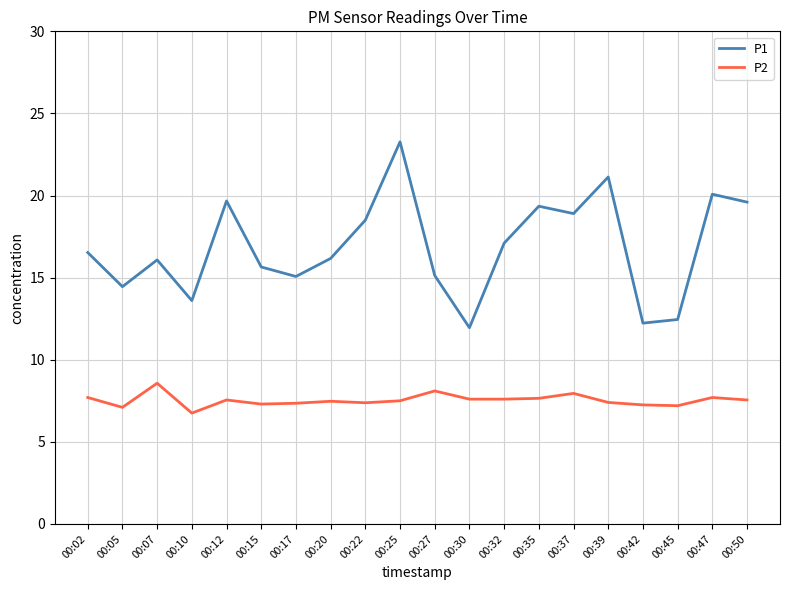

True or false: P1 and P2 intersect in this chart.

False